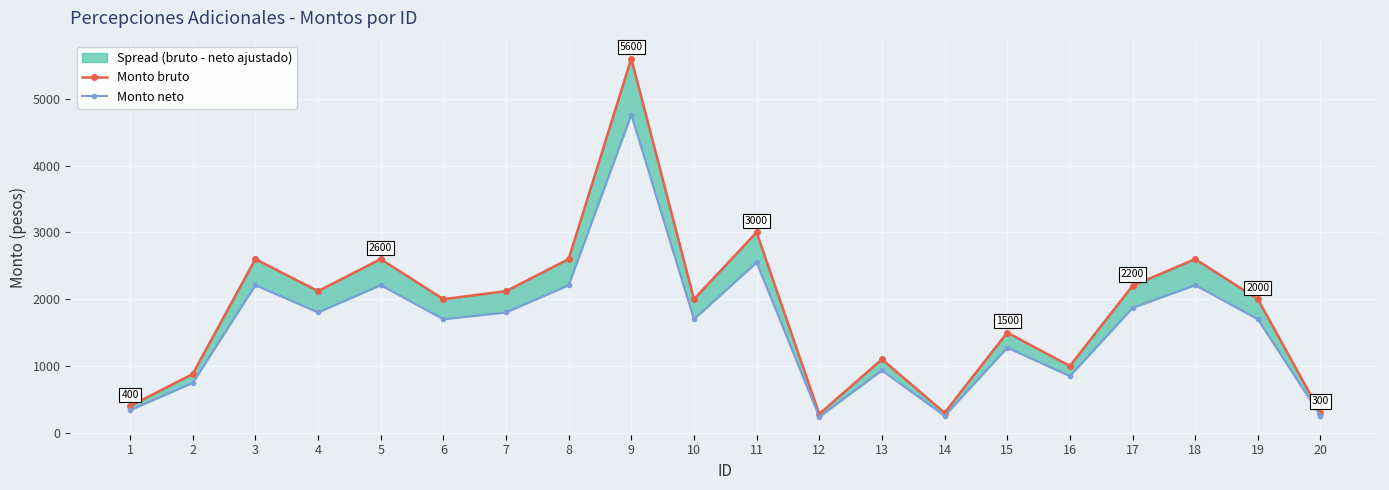

True or false: Monto bruto and Monto neto intersect in this chart.

False